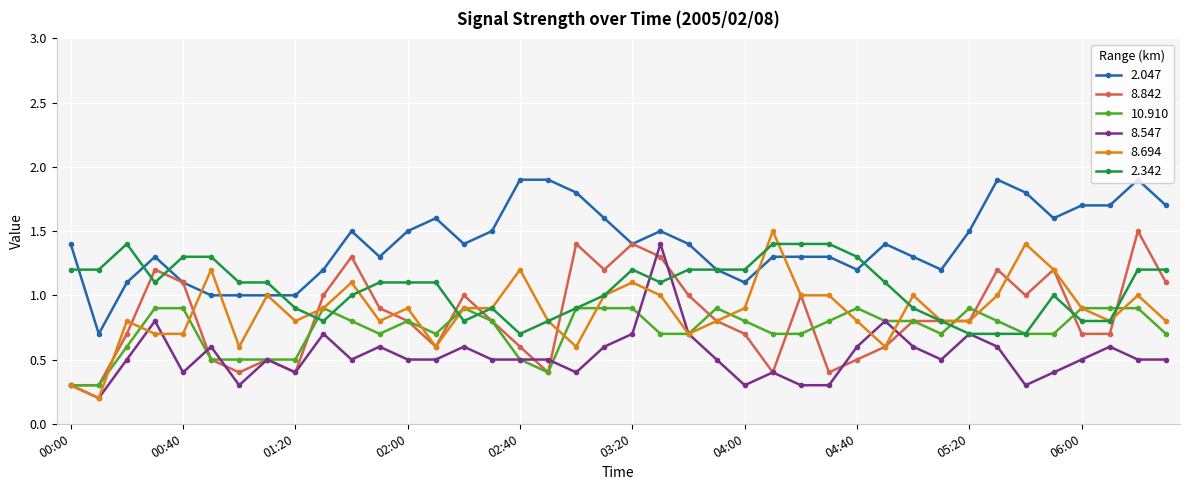

Count the number of categories in the chart.

40